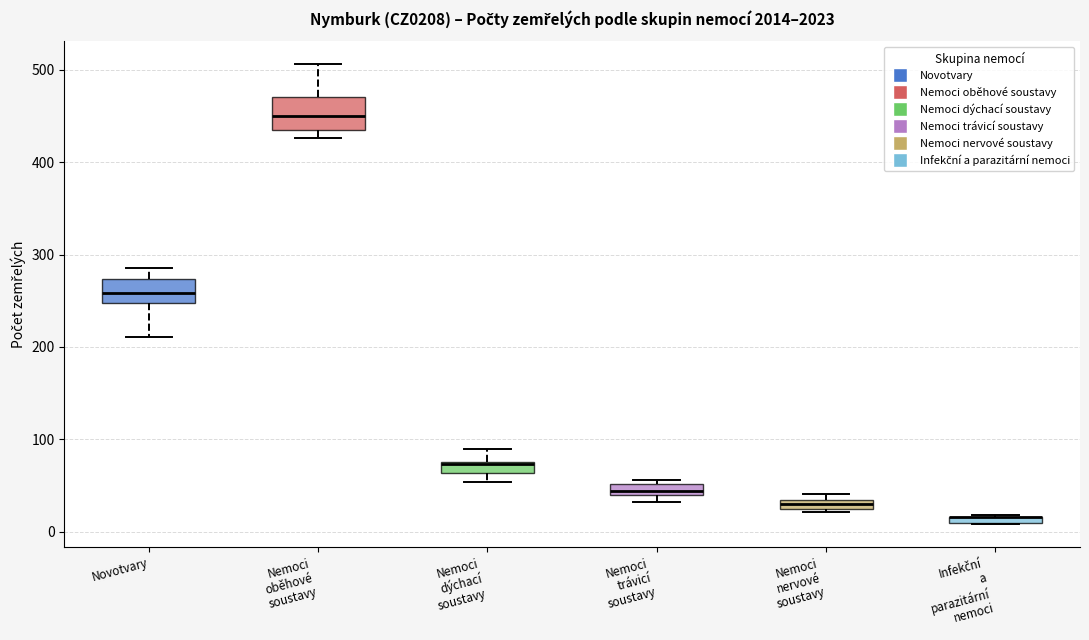

Where is the upper edge of the box for Nemoci dýchací soustavy on the y-axis? The values are not printed on the chart, so give them approximately, as read against the axis.

80